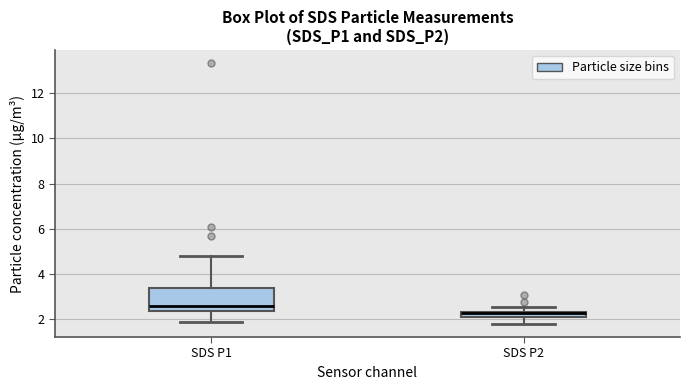

Comparing the boxes themselves (not the whiskers), which one is the tallest?

SDS P1